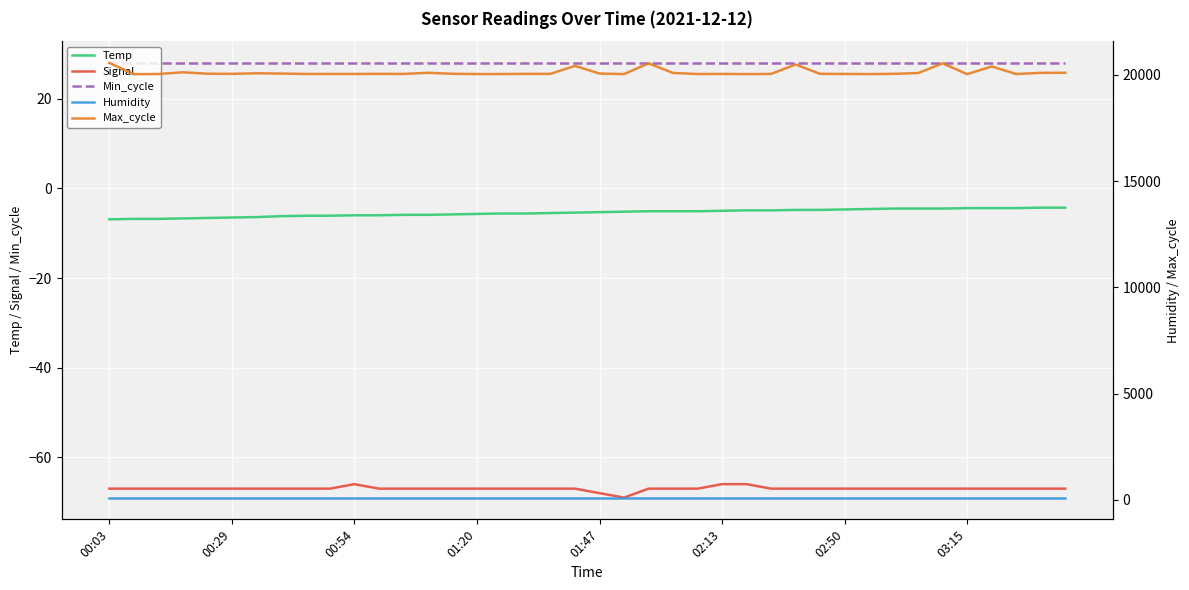

What value does the Min_cycle series have at 01:20?

28.0